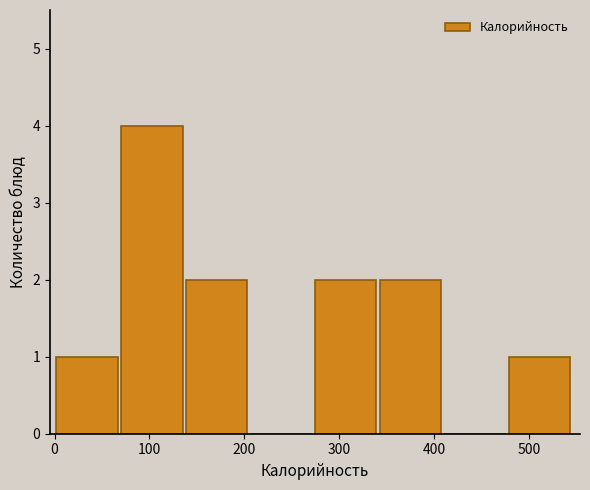

Which range on the x-axis has the tallest bar?

70 to 140